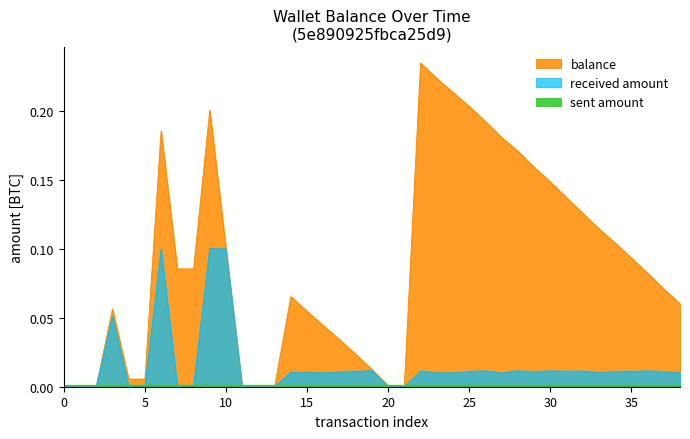

At how many categories does at least one series exceed 0?

33